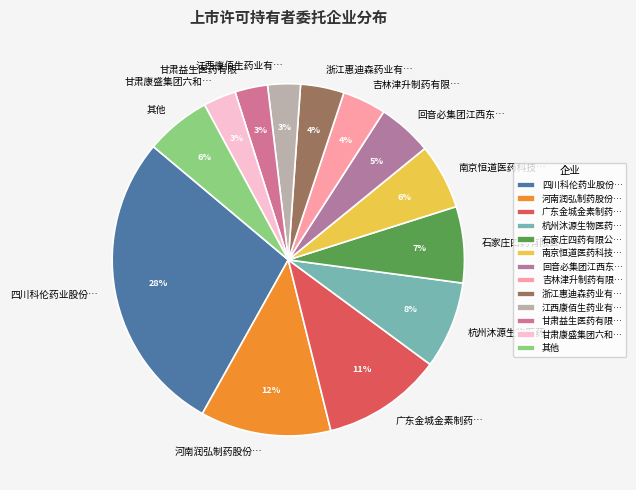

Between 甘肃益生医药有限… and 四川科伦药业股份…, which is larger?

四川科伦药业股份…